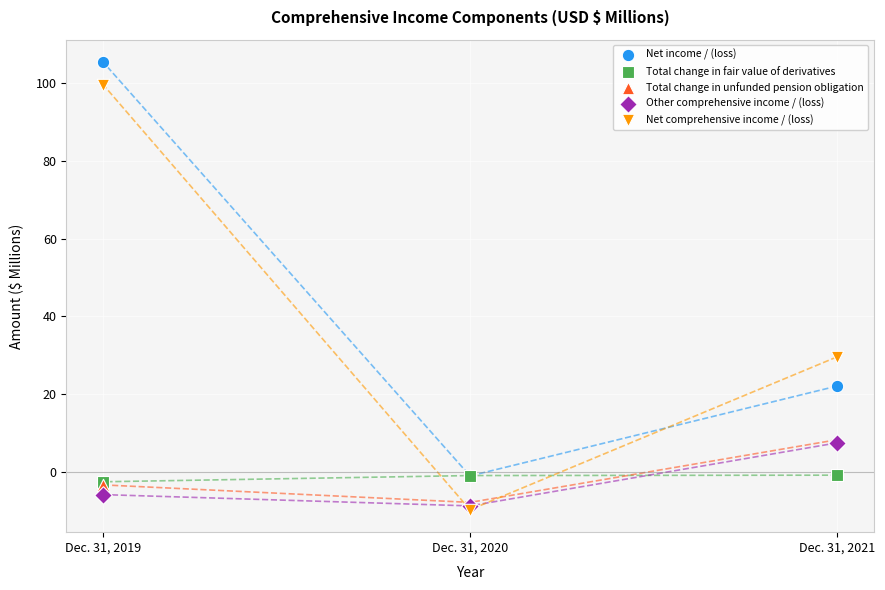

In the Net income / (loss) series, what Y value is closest to 52?

22.1